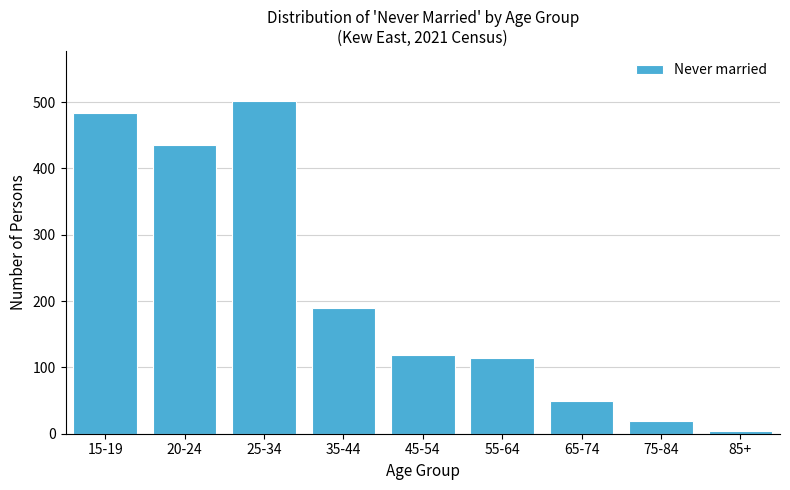

Reading left to right, transcribe all the data shown in this chart.

15-19=484	20-24=435	25-34=502	35-44=190	45-54=119	55-64=114	65-74=50	75-84=19	85+=4